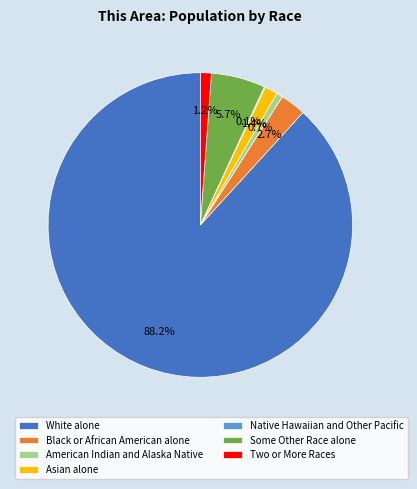

Which category accounts for the majority?

White alone